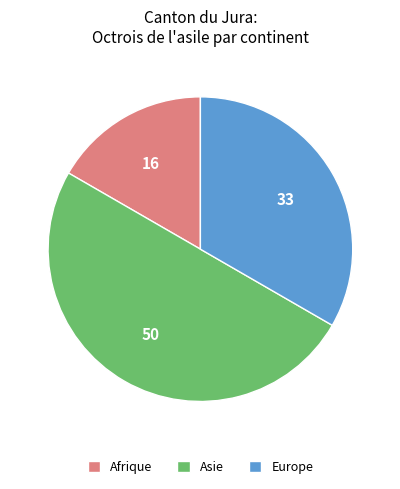

True or false: Asie accounts for 50% of the total.

True